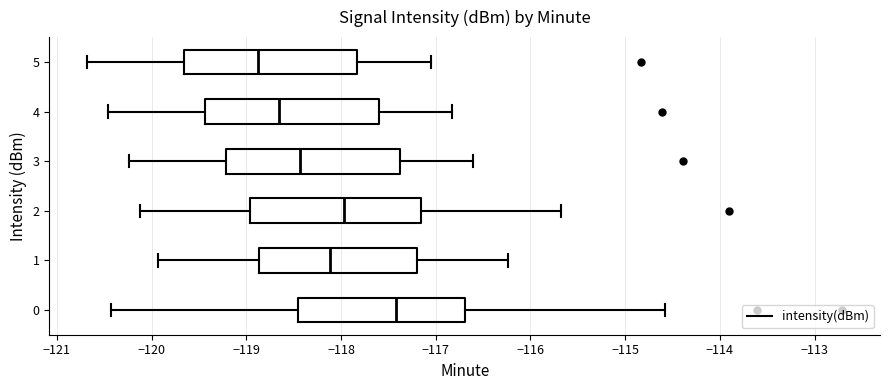

Where is the right edge of the box at y = 5 on the x-axis? The values are not printed on the chart, so give them approximately, as read against the axis.

-117.8